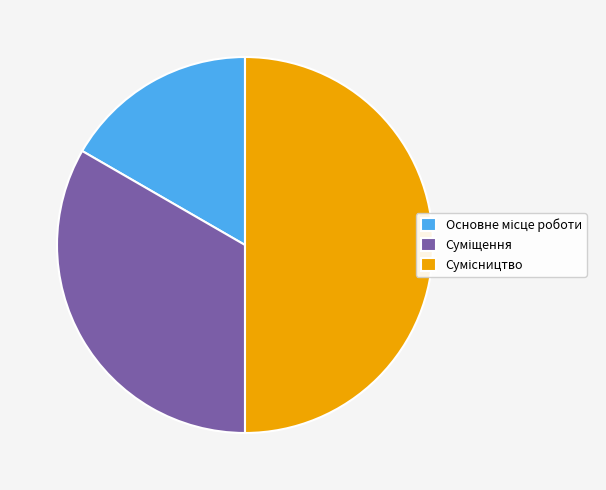

To the nearest percent, what percentage of the pie is Основне місце роботи?

17%